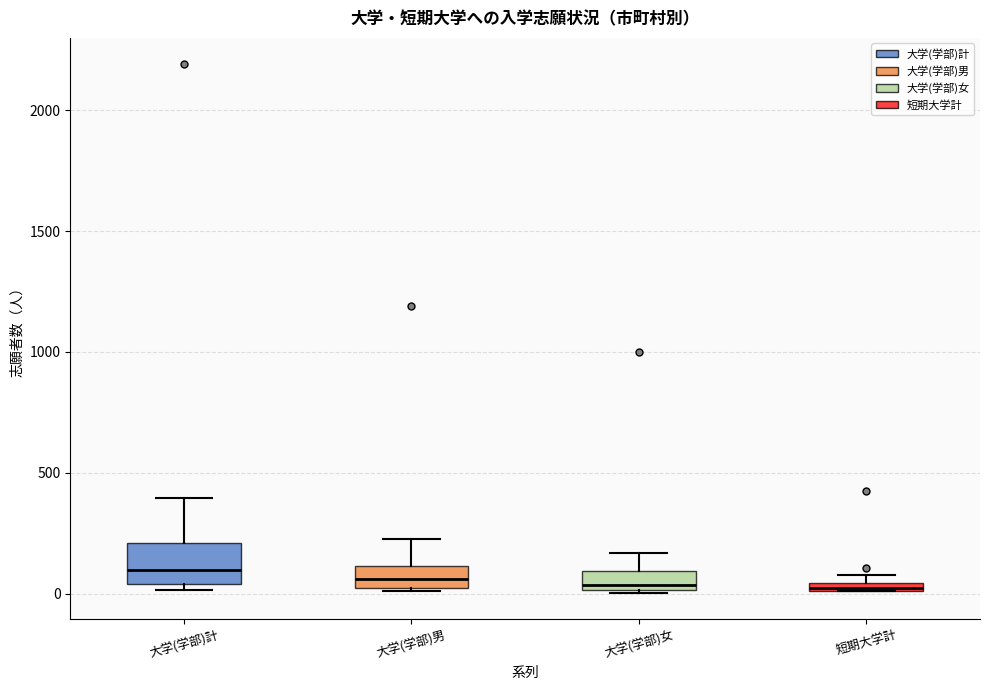

Where is the lower edge of the box for 大学(学部)男 on the y-axis? The values are not printed on the chart, so give them approximately, as read against the axis.

0